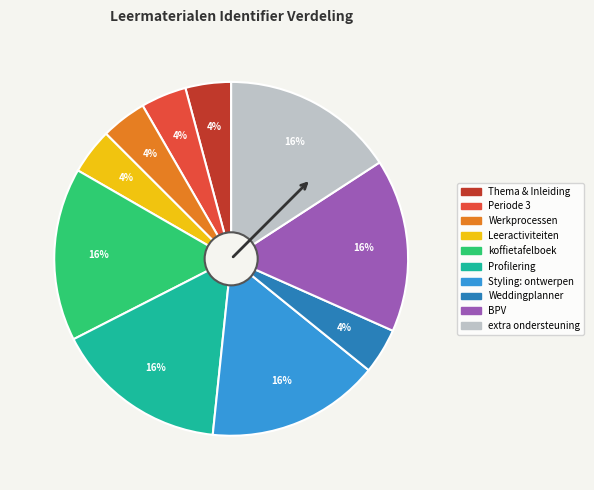

Is it true that koffietafelboek is 16% of the pie?

True